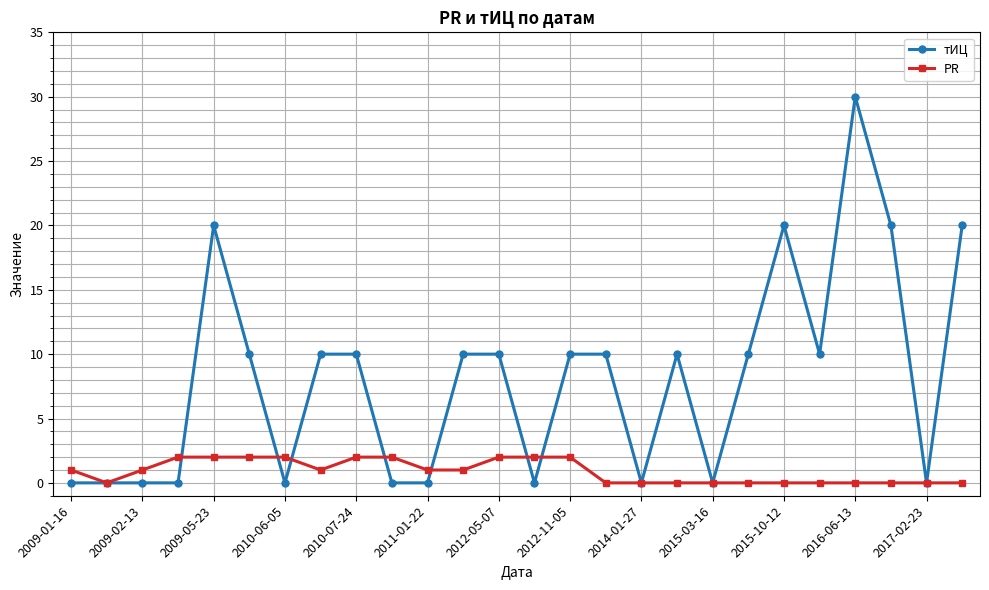

Which series has the largest range (max minus min)?

тИЦ